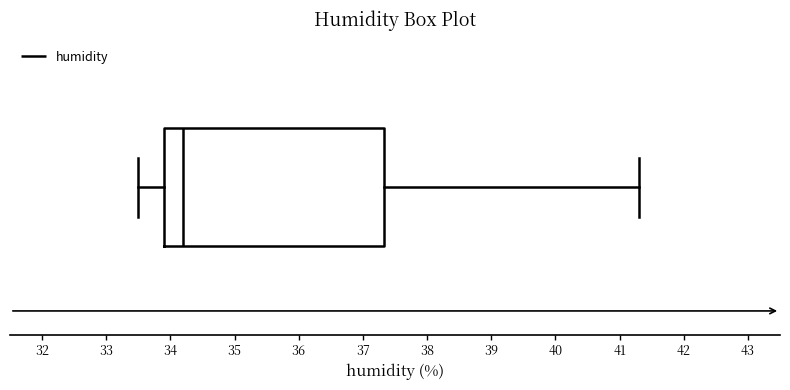

Where is the left edge of the box on the x-axis? The values are not printed on the chart, so give them approximately, as read against the axis.

33.9